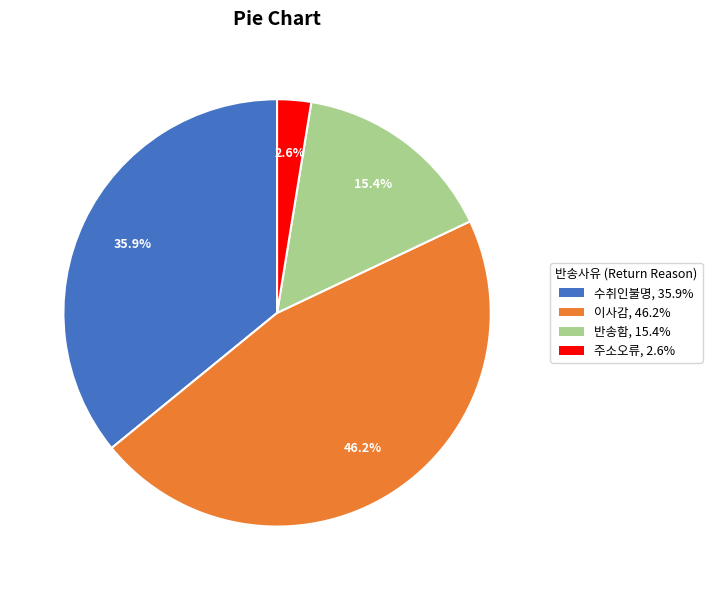

Between 반송함 and 수취인불명, which is larger?

수취인불명